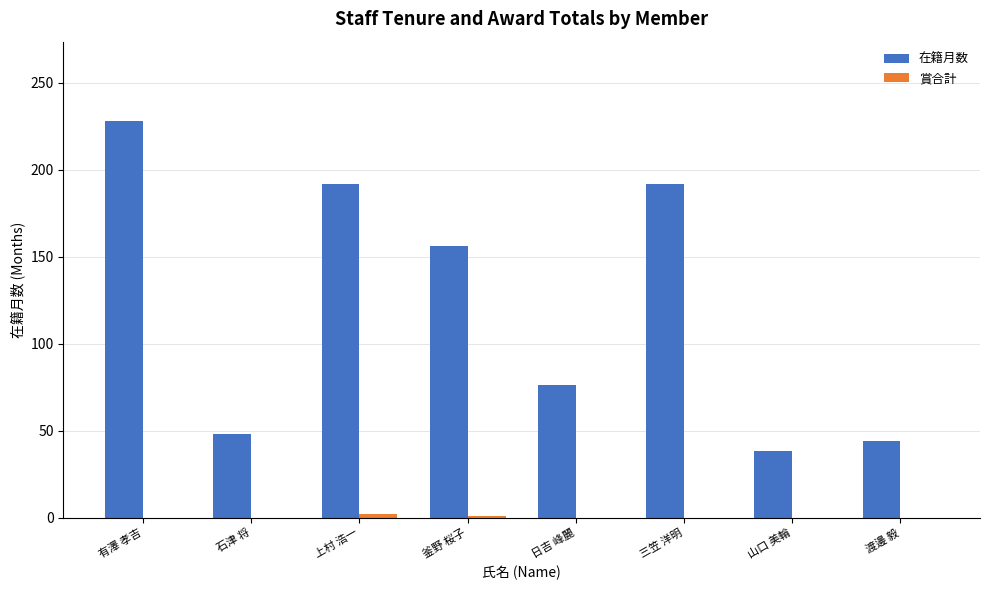

Where is 在籍月数 nearest to the value 133?

釜野 桜子